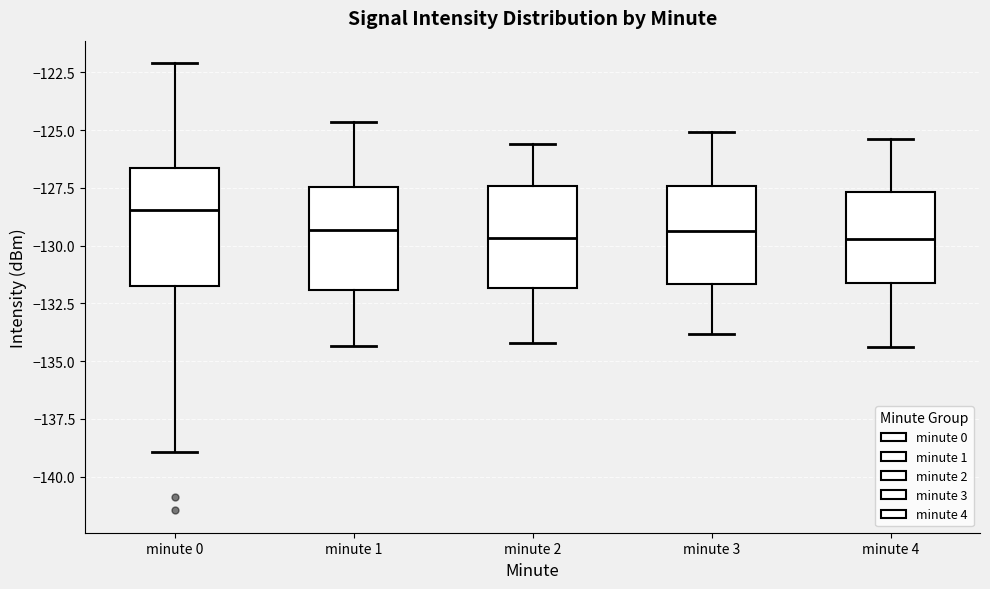

Comparing the boxes themselves (not the whiskers), which one is the tallest?

minute 0